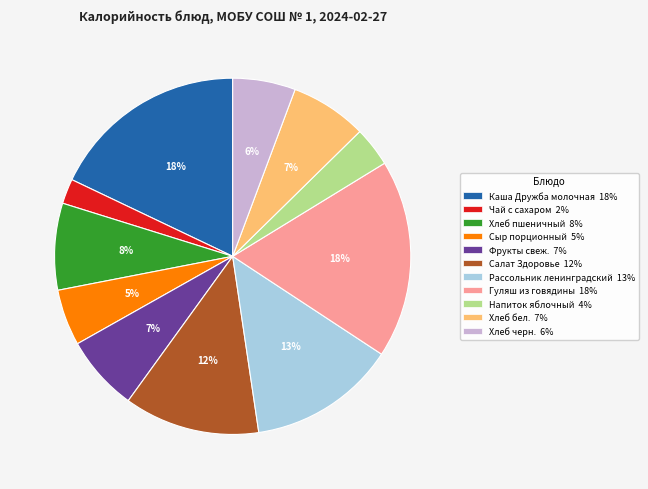

Is it true that Хлеб бел. is 7% of the pie?

True